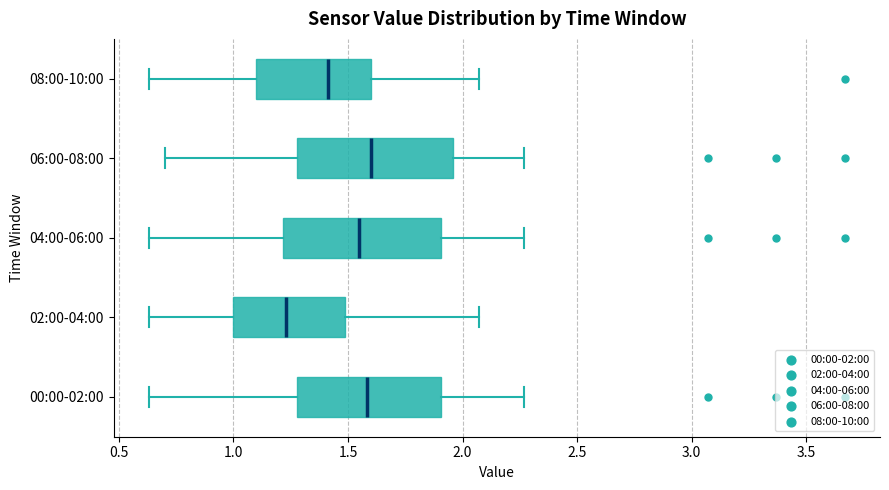

Reading bottom to top, transcribe this box plot: for each box, give where its median line is, the range the box spans, and where its two whiskers end, as read against the x-axis. The values are not printed on the chart, so give them approximately, as read against the axis.

00:00-02:00: median 1.60, box 1.30 to 1.90, whiskers 0.65 to 2.25
02:00-04:00: median 1.25, box 1.00 to 1.50, whiskers 0.65 to 2.05
04:00-06:00: median 1.55, box 1.20 to 1.90, whiskers 0.65 to 2.25
06:00-08:00: median 1.60, box 1.30 to 1.95, whiskers 0.70 to 2.25
08:00-10:00: median 1.40, box 1.10 to 1.60, whiskers 0.65 to 2.05